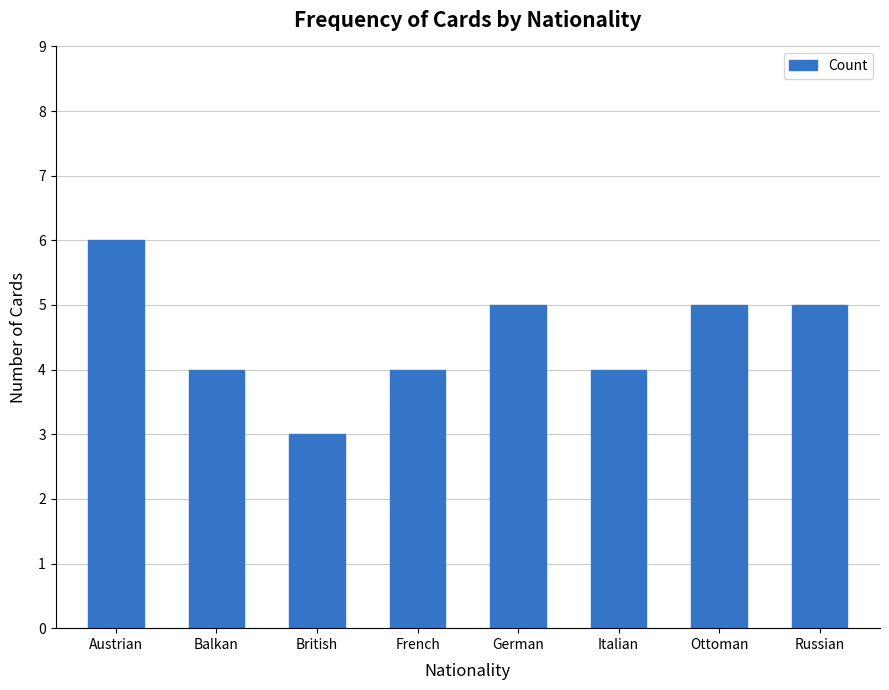

Where does the data first go above 5?

Austrian